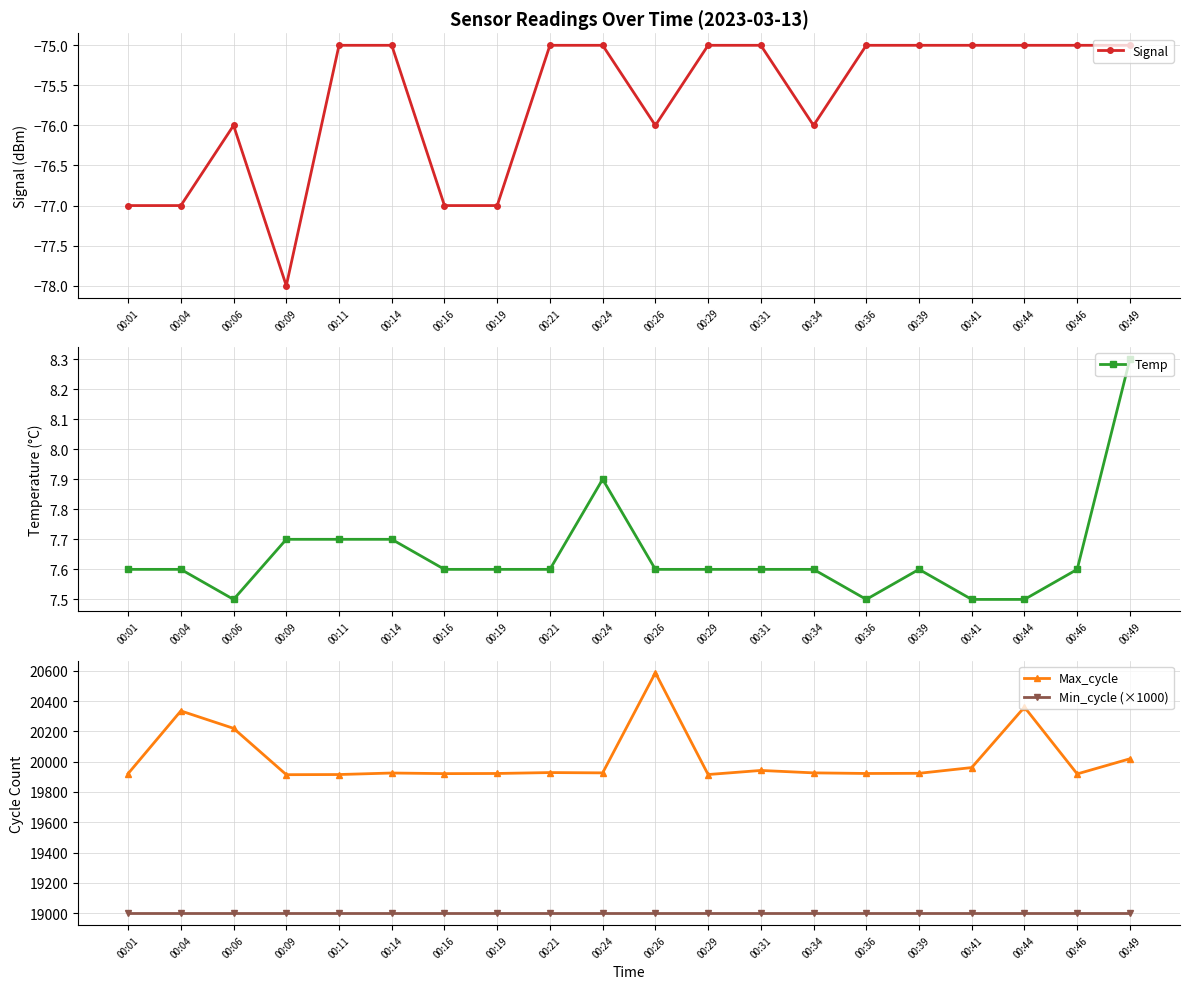

What is the difference between the maximum and minimum values in the Signal series?

3